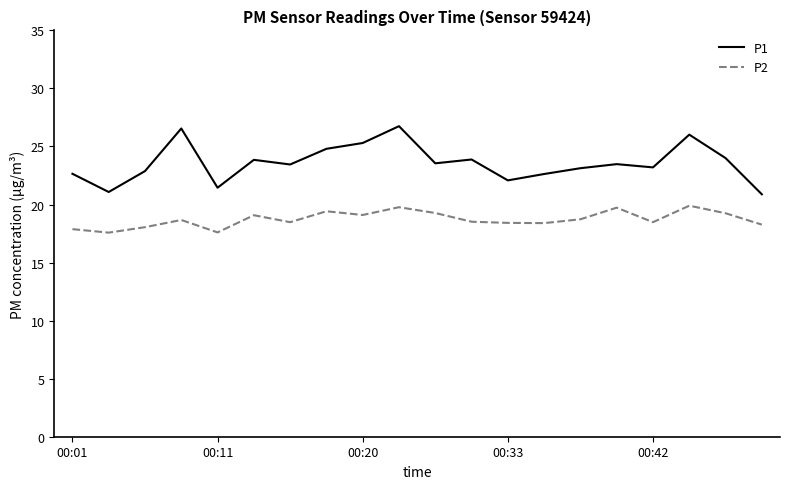

Which series has the largest total across all categories?

P1